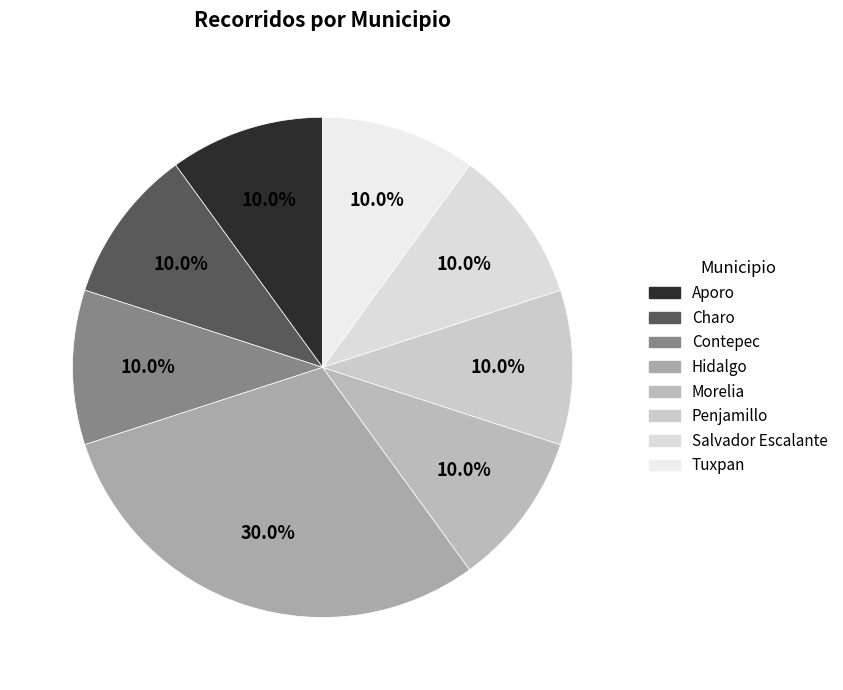

Approximately how many times larger is the value at Morelia compared to Contepec?

1.0